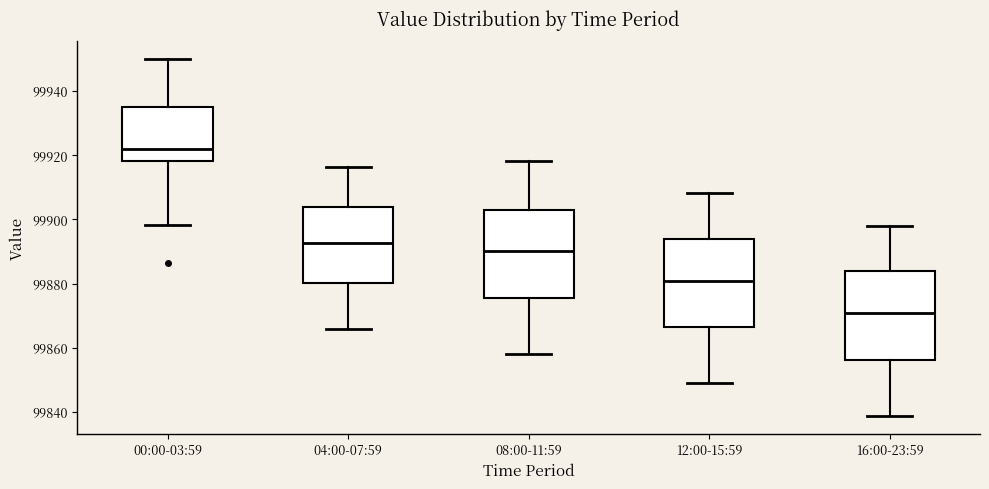

Reading left to right, transcribe this box plot: for each box, give where its median line is, the range the box spans, and where its two whiskers end, as read against the y-axis. The values are not printed on the chart, so give them approximately, as read against the axis.

00:00-03:59: median 99922, box 99918 to 99936, whiskers 99898 to 99950
04:00-07:59: median 99892, box 99880 to 99904, whiskers 99866 to 99916
08:00-11:59: median 99890, box 99876 to 99904, whiskers 99858 to 99918
12:00-15:59: median 99880, box 99866 to 99894, whiskers 99848 to 99908
16:00-23:59: median 99870, box 99856 to 99884, whiskers 99838 to 99898